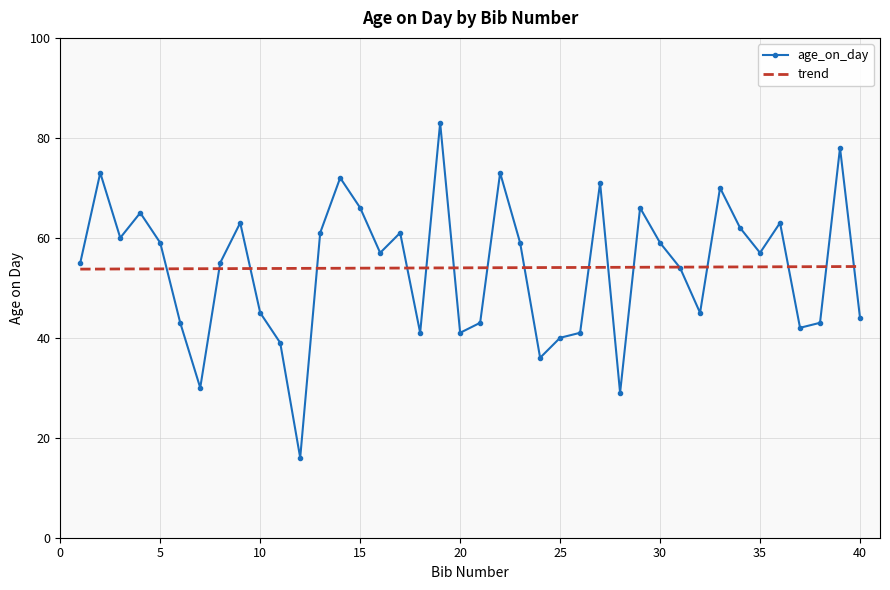

Which series has the largest range (max minus min)?

age_on_day